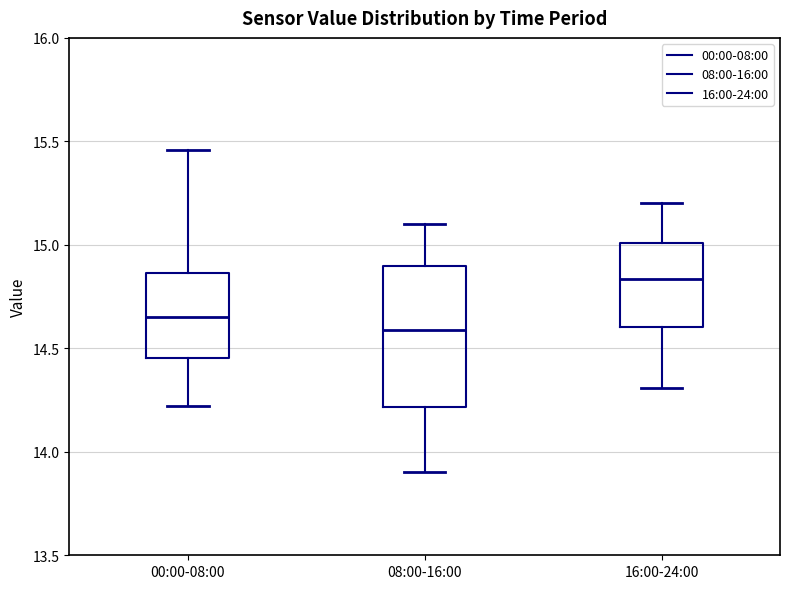

Which box is the tallest, from its lower edge to its upper edge?

08:00-16:00